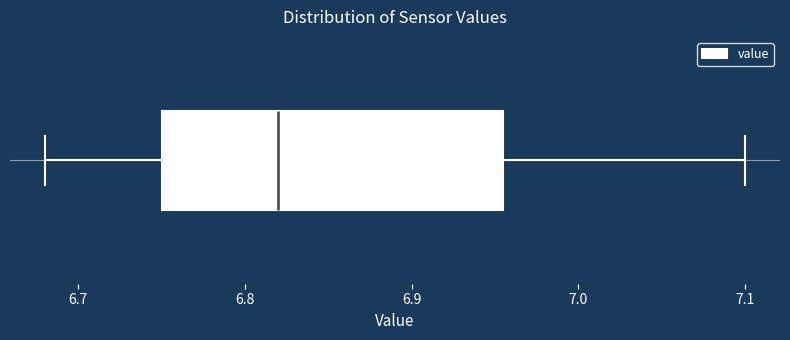

Where does the left whisker of the box end on the x-axis? The values are not printed on the chart, so give them approximately, as read against the axis.

6.68